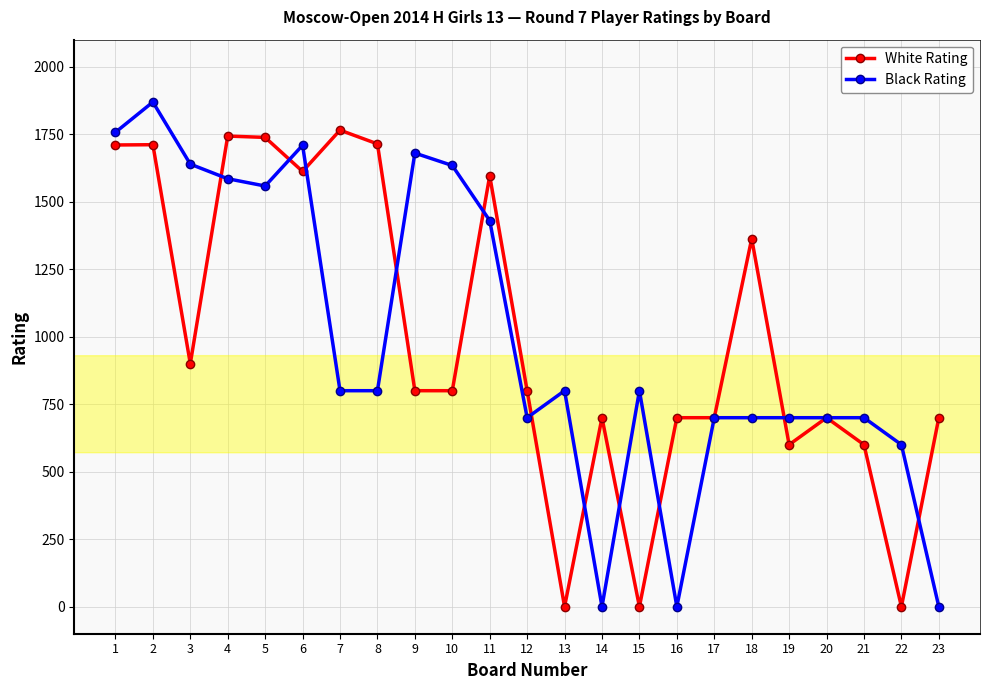

At which category does Black Rating reach its first local peak?

2